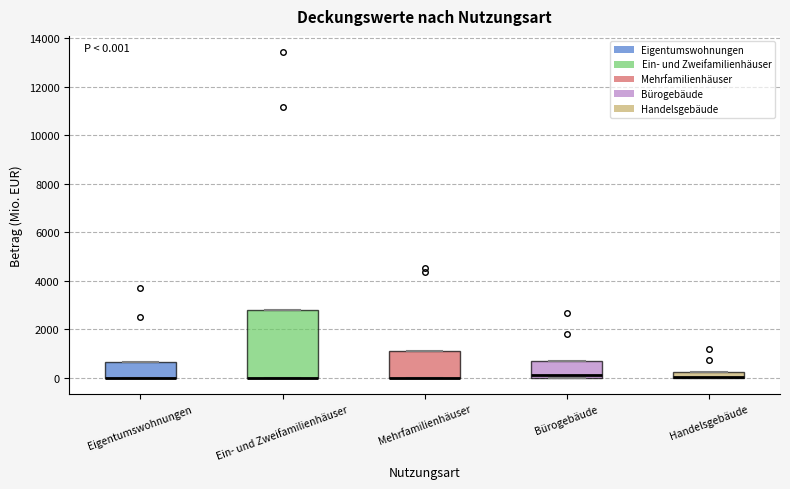

Which box is the tallest, from its lower edge to its upper edge?

Ein- und Zweifamilienhäuser